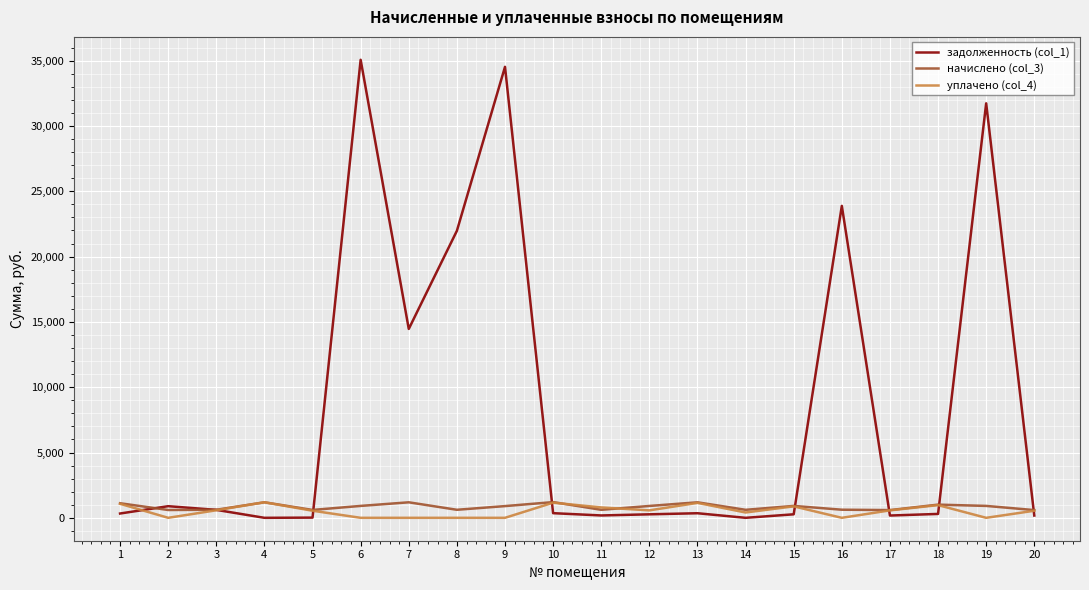

The value of уплачено (col_4) at 20 is 541.9. True or false?

True